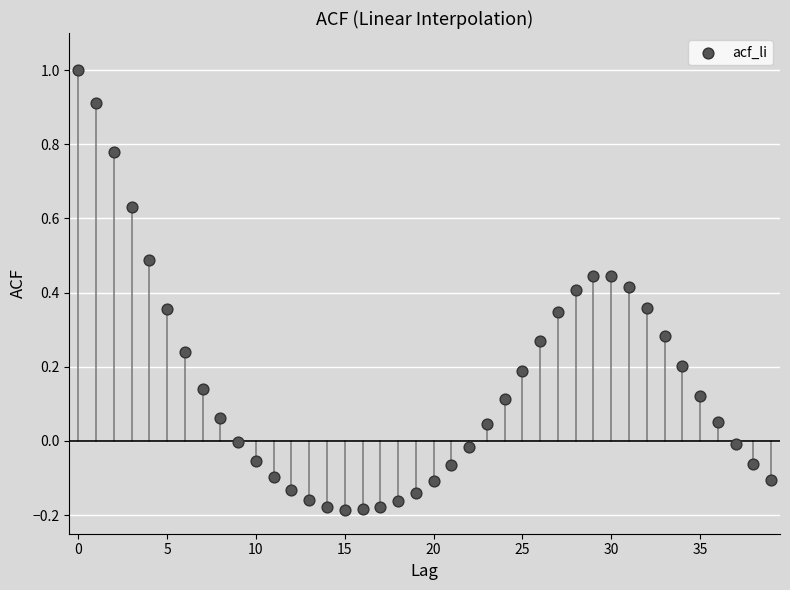

What is the range of Y values (max minus min)?

1.2